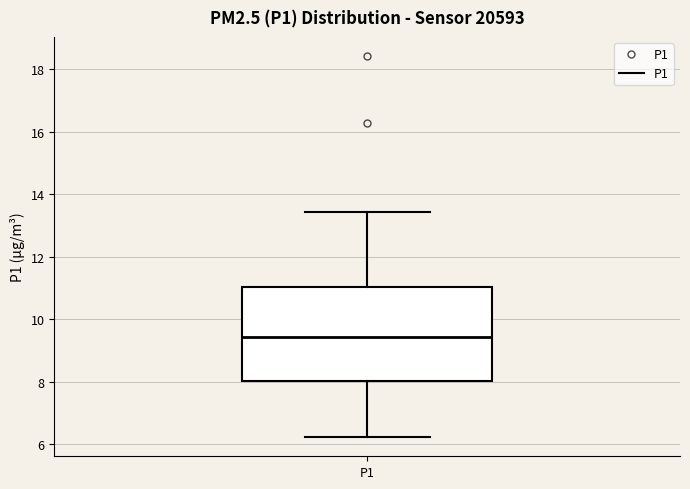

Transcribe this box plot: give where the median line is, the range the box spans, and where the two whiskers end, as read against the y-axis. The values are not printed on the chart, so give them approximately, as read against the axis.

median 9.4, box 8.0 to 11.0, whiskers 6.2 to 13.4